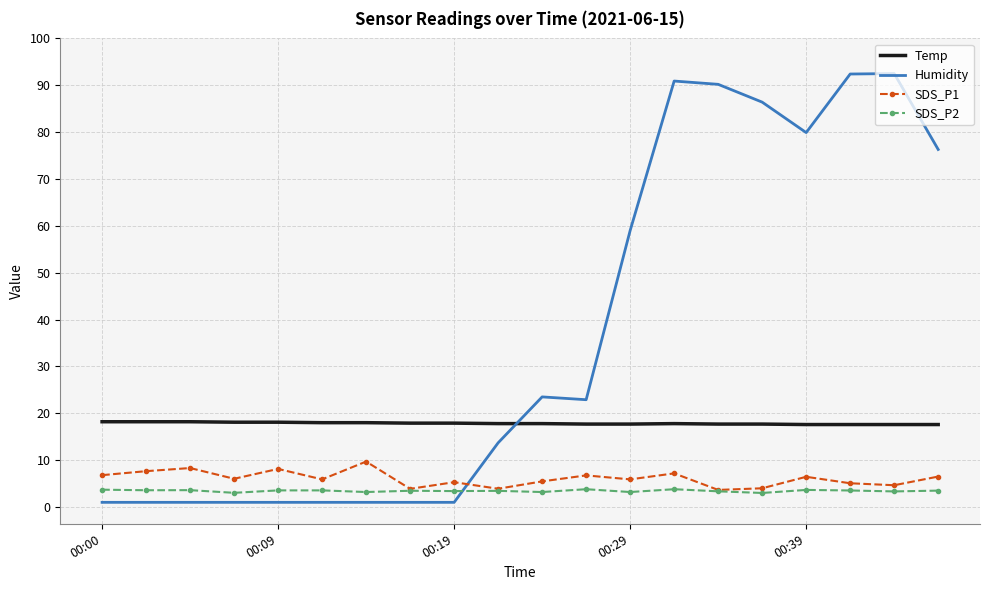

True or false: SDS_P2 and Temp intersect in this chart.

False